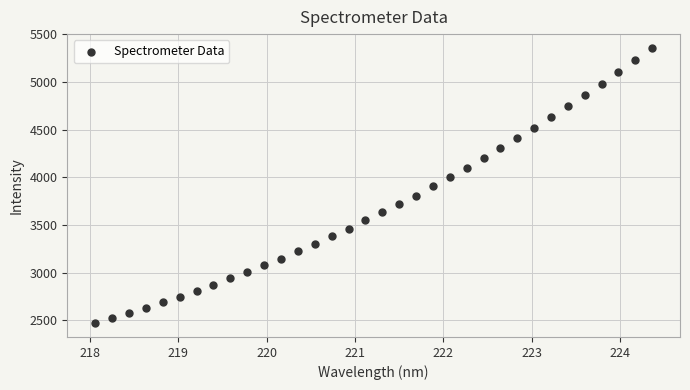

What is the range of X values (max minus min)?

6.3